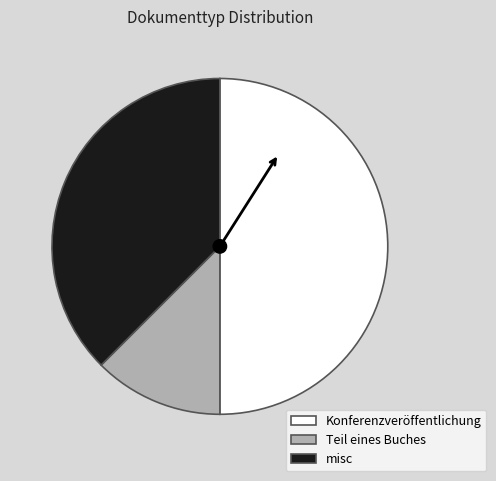

What is the smallest slice in the pie chart?

Teil eines Buches